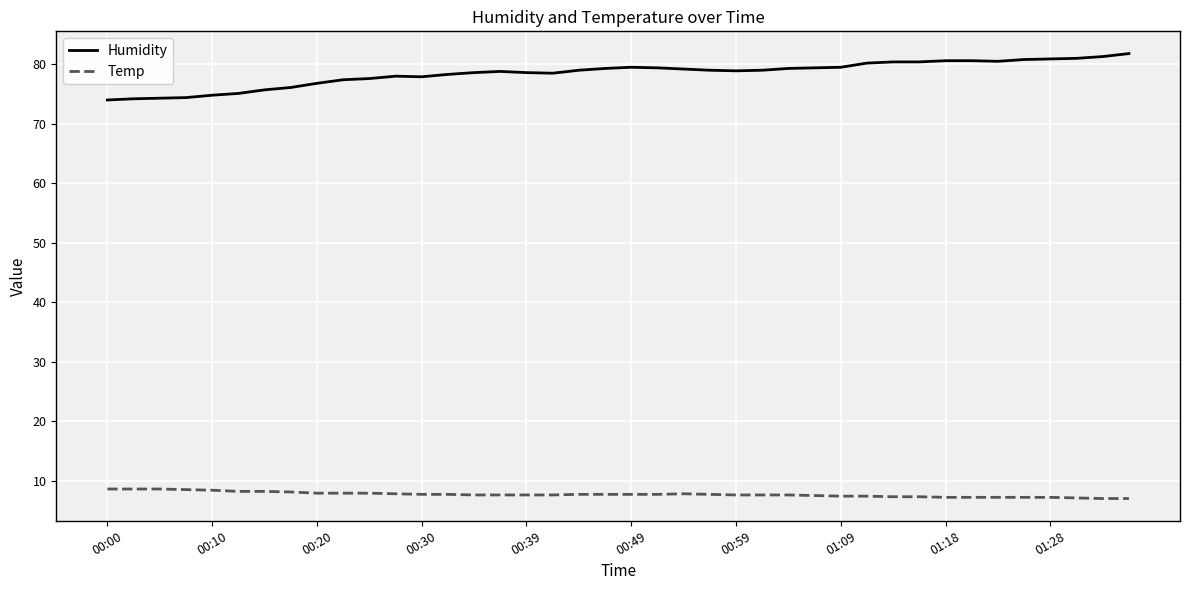

True or false: Temp and Humidity cross at least once.

False